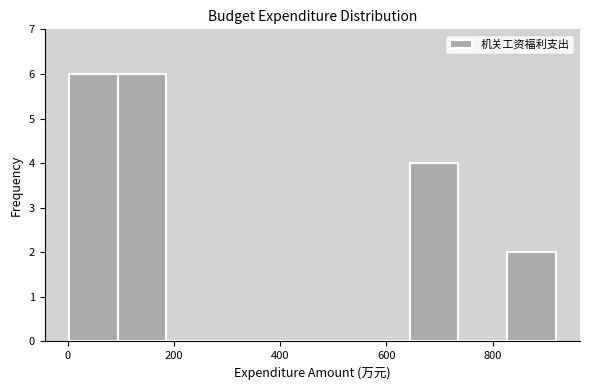

How tall is the bar that spans 100 to 180 on the x-axis? Neither the bar edges nor the heights are printed on the chart, so give them approximately, as read against the axes.

6